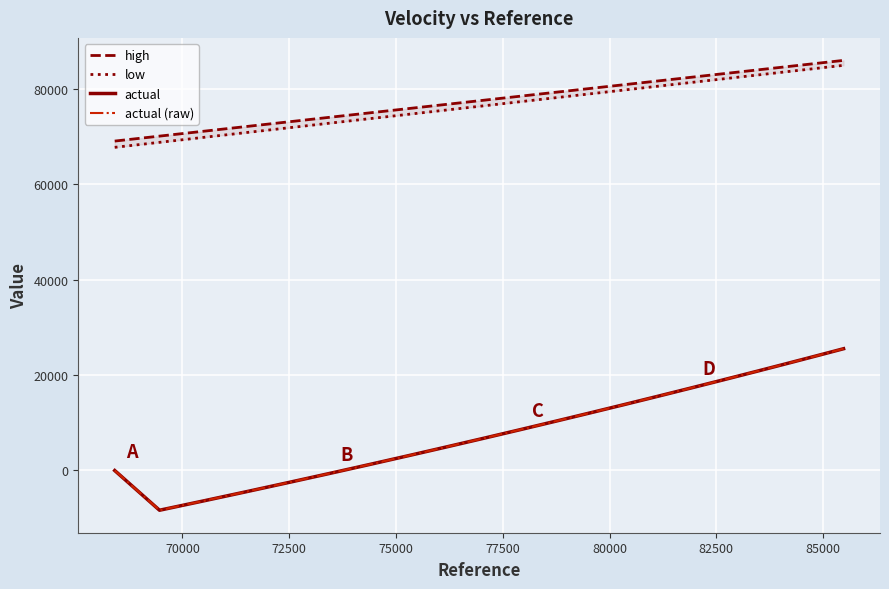

True or false: high and actual (raw) intersect in this chart.

False